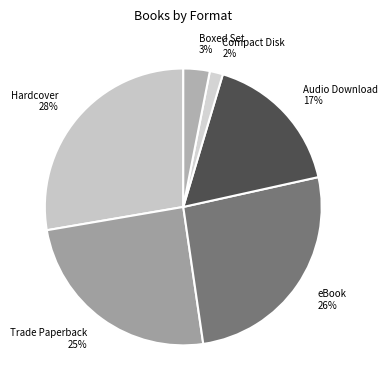

What percentage is the eBook slice, to the nearest percent?

26%